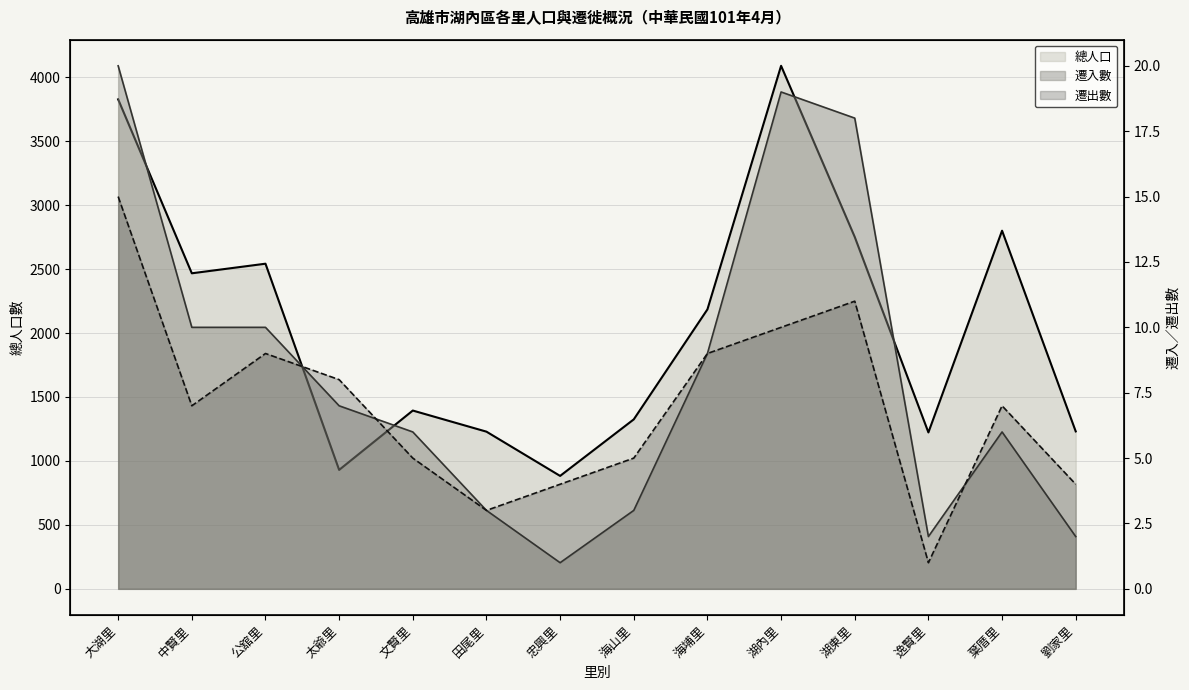

What is the total value across all series at 文賢里?

1405